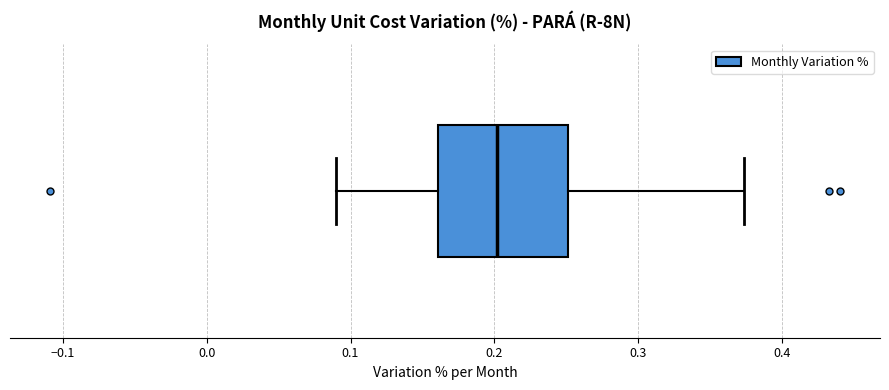

Read this box plot against the x-axis: the position of the median line, the range covered by the box, and the ends of both whiskers. The values are not printed on the chart, so give them approximately, as read against the axis.

median 0.20, box 0.16 to 0.25, whiskers 0.09 to 0.37